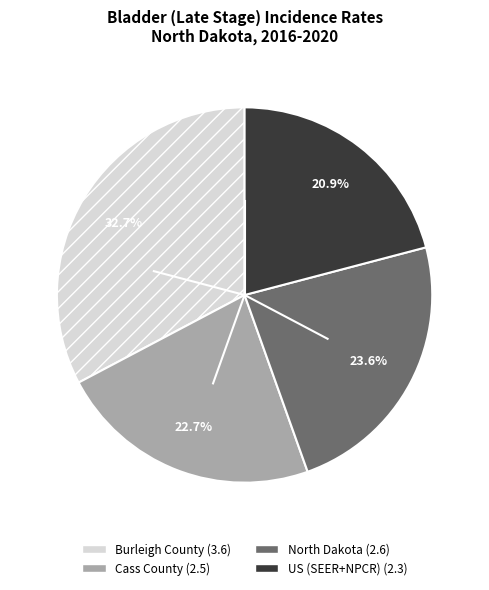

Between North Dakota and Burleigh County, which is larger?

Burleigh County